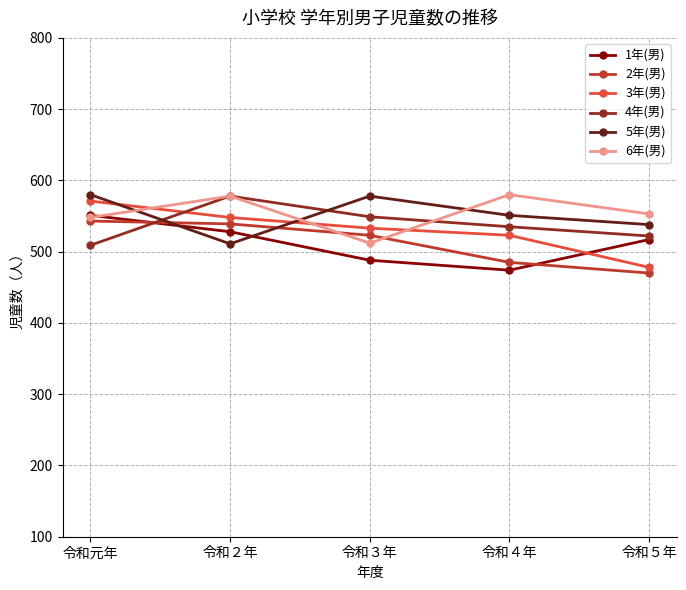

Between which two adjacent categories do 1年(男) and 3年(男) first intersect?

令和４年 and 令和５年